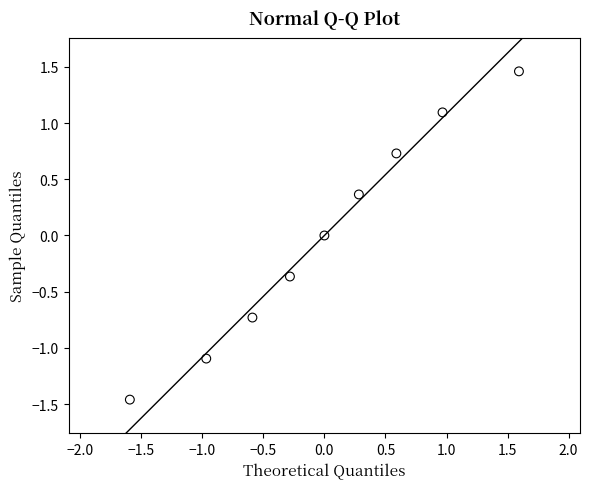

What is the range of Y values (max minus min)?

2.9